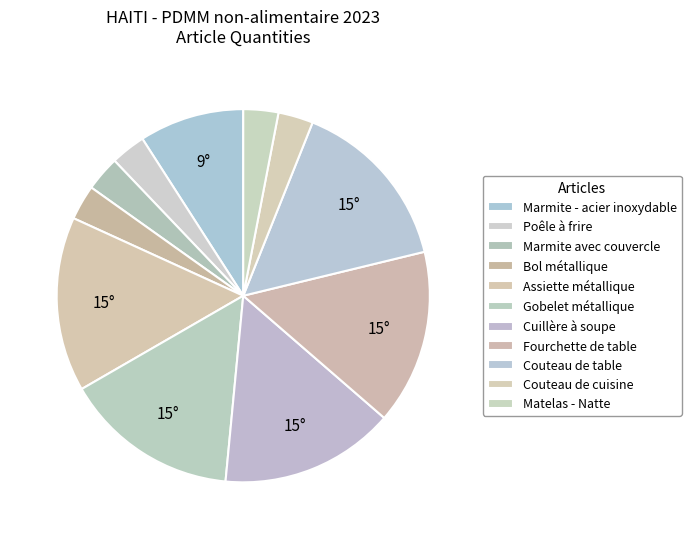

How many slices are in this pie chart?

11